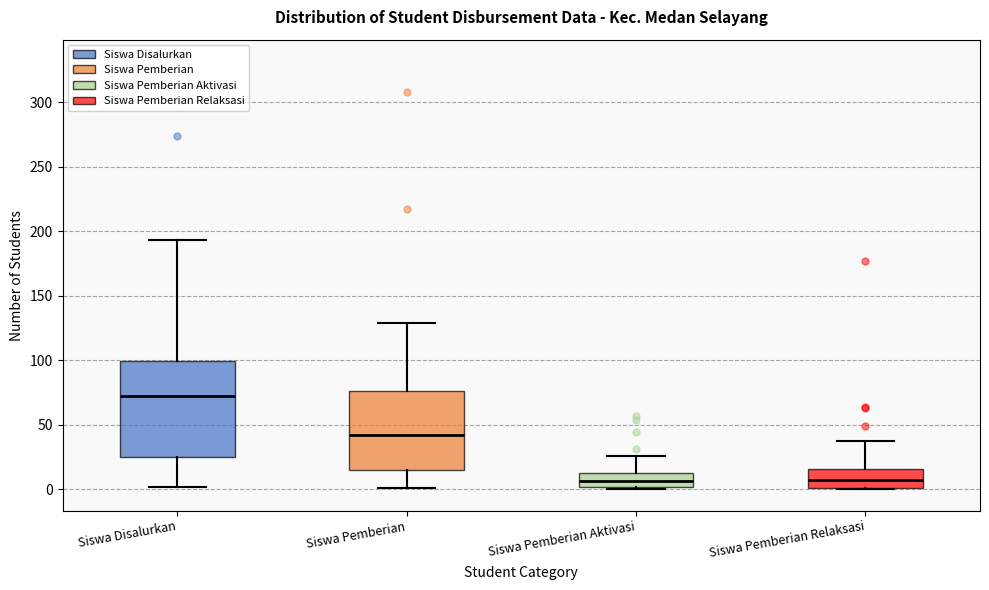

Reading left to right, transcribe this box plot: for each box, give where its median line is, the range the box spans, and where its two whiskers end, as read against the y-axis. The values are not printed on the chart, so give them approximately, as read against the axis.

Siswa Disalurkan: median 70, box 25 to 100, whiskers 0 to 195
Siswa Pemberian: median 40, box 15 to 75, whiskers 0 to 130
Siswa Pemberian Aktivasi: median 5, box 0 to 15, whiskers 0 to 25
Siswa Pemberian Relaksasi: median 5, box 0 to 15, whiskers 0 to 35